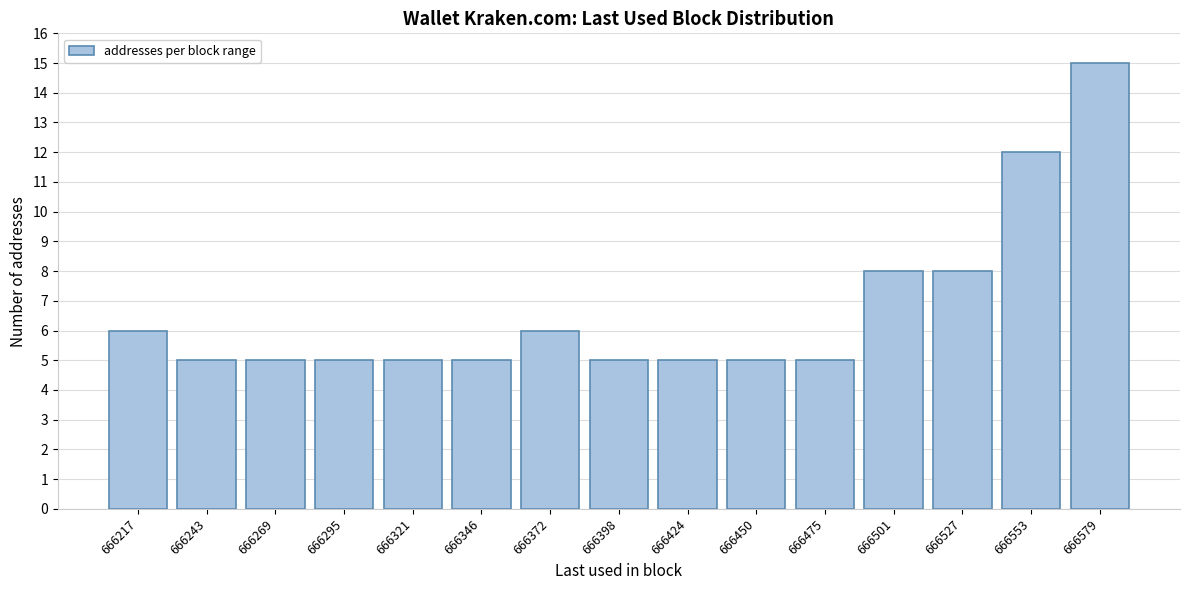

Reading right to left, transcribe all the data shown in this chart.

15	12	8	8	5	5	5	5	6	5	5	5	5	5	6